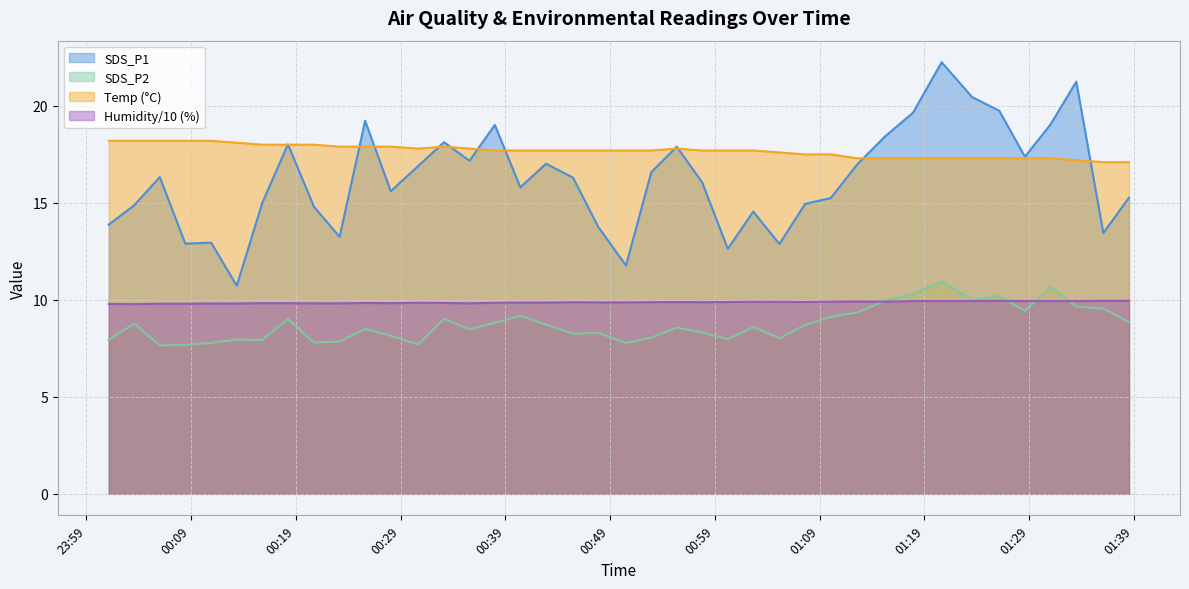

Which series changed the most between 2021/06/14 00:47:53 and 2021/06/14 01:02:40?

SDS_P1